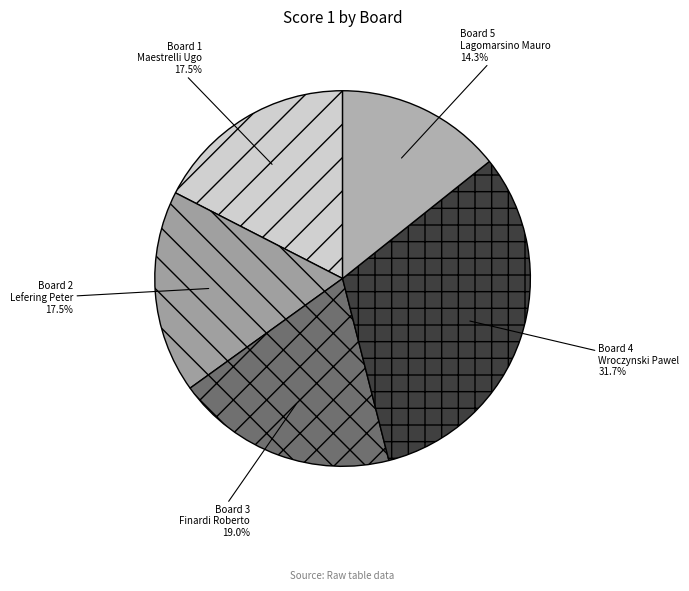

What portion of the pie excludes Board 3?

81.0%